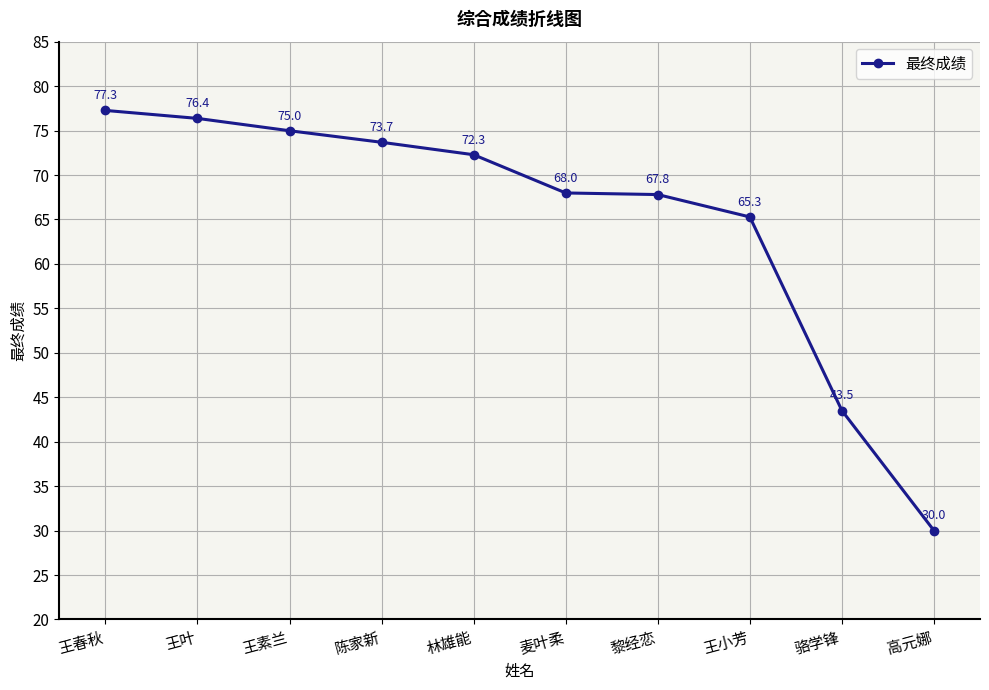

Reading right to left, list all the values displayed in this chart.

高元娜=30.0	骆学锋=43.5	王小芳=65.3	黎经恋=67.8	麦叶柔=68.0	林雄能=72.3	陈家新=73.7	王素兰=75.0	王叶=76.4	王春秋=77.3